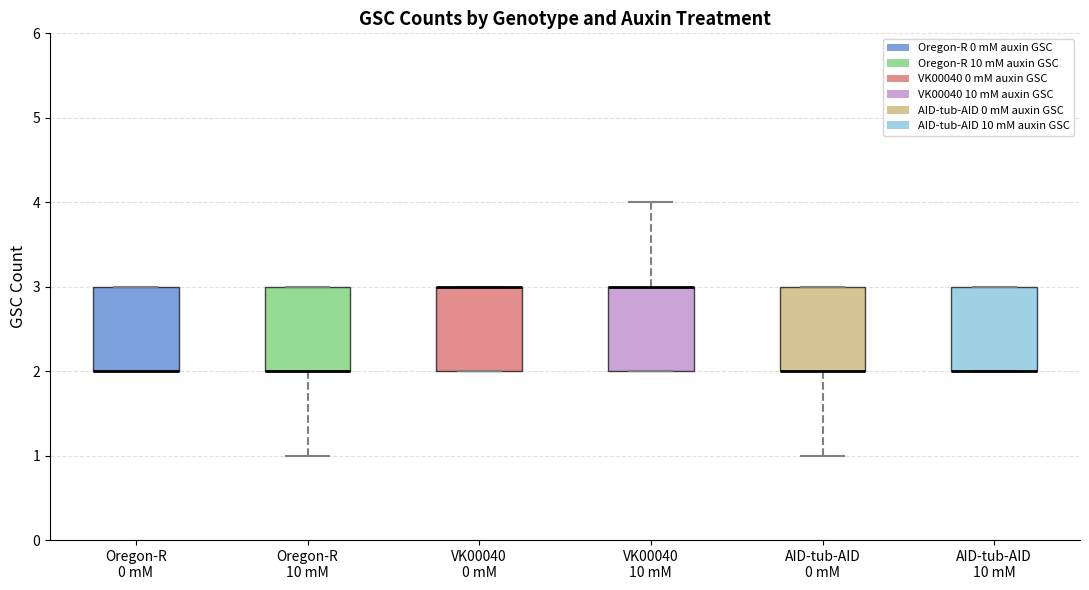

Where does the lower whisker of the box for AID-tub-AID 0 mM end on the y-axis? The values are not printed on the chart, so give them approximately, as read against the axis.

1